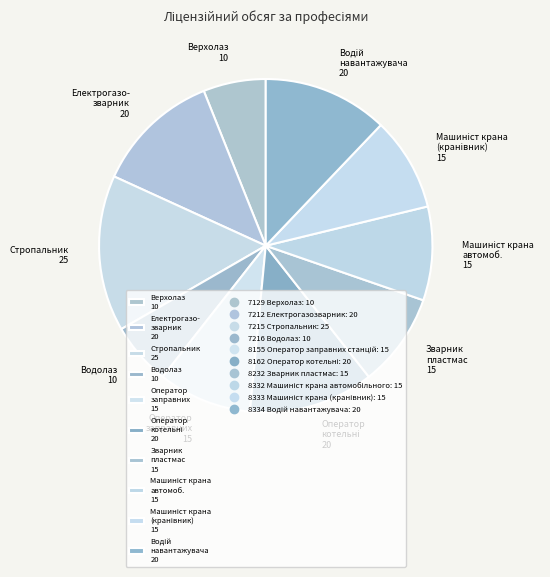

What is the largest slice in the pie chart?

Стропальник 25